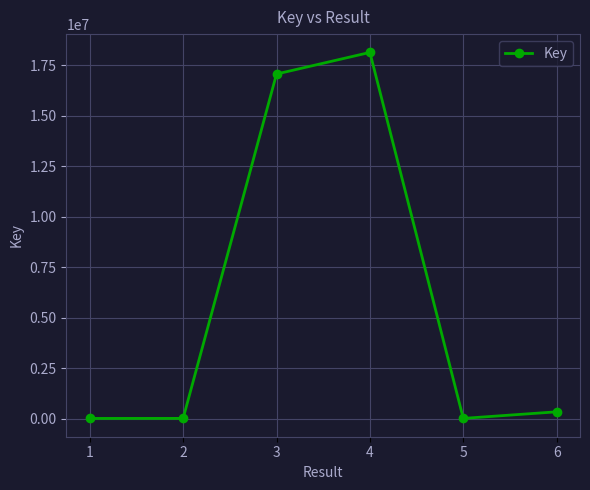

Where is the first local maximum?

4